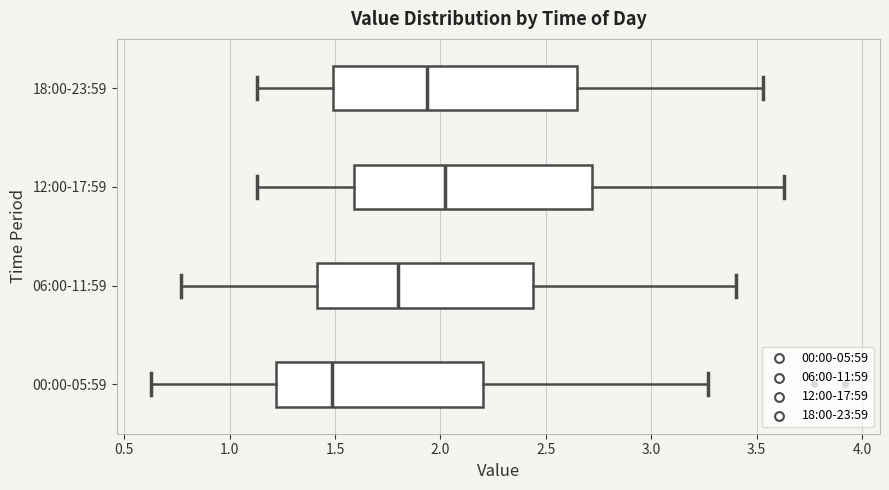

Where is the left edge of the box for 00:00-05:59 on the x-axis? The values are not printed on the chart, so give them approximately, as read against the axis.

1.20